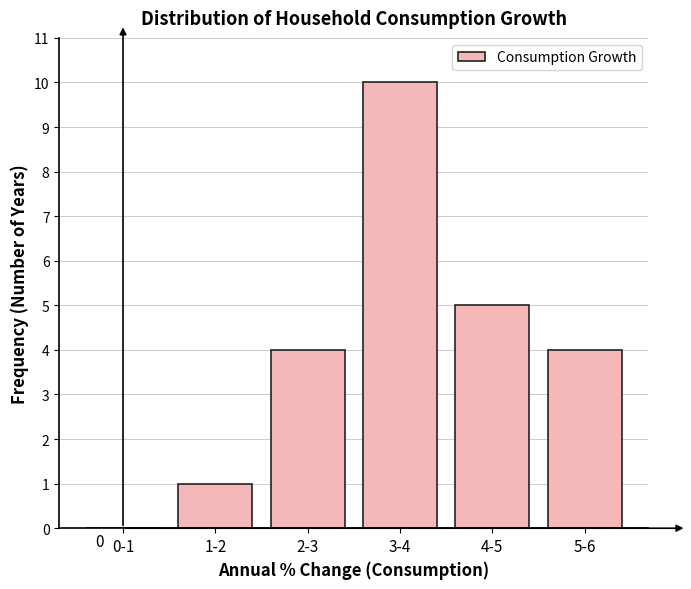

Reading left to right, what are all the values shown in this chart?

0-1=0	1-2=1	2-3=4	3-4=10	4-5=5	5-6=4